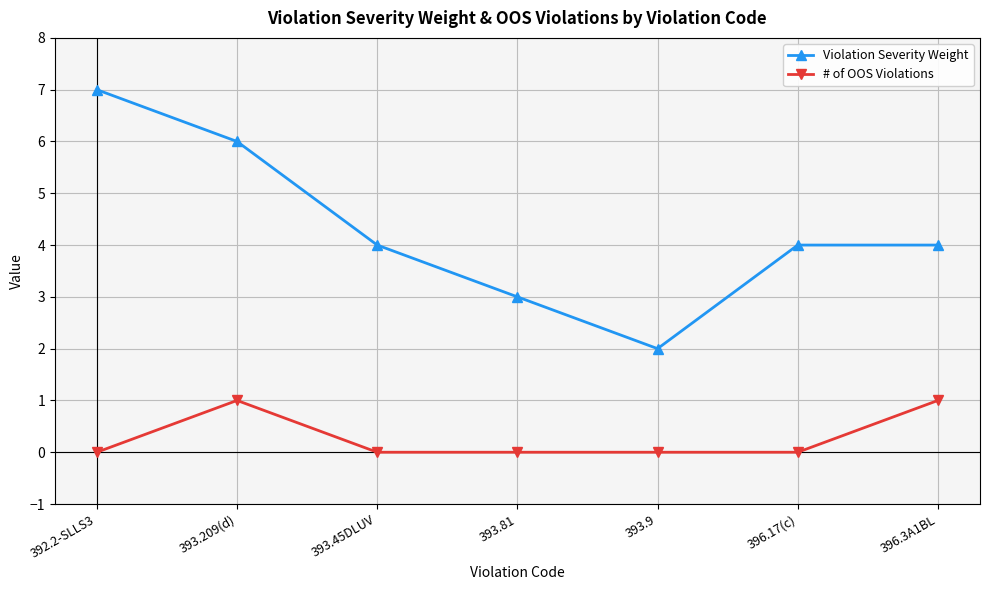

Is the value of # of OOS Violations at 396.17(c) greater than the value of Violation Severity Weight at 396.3A1BL?

No